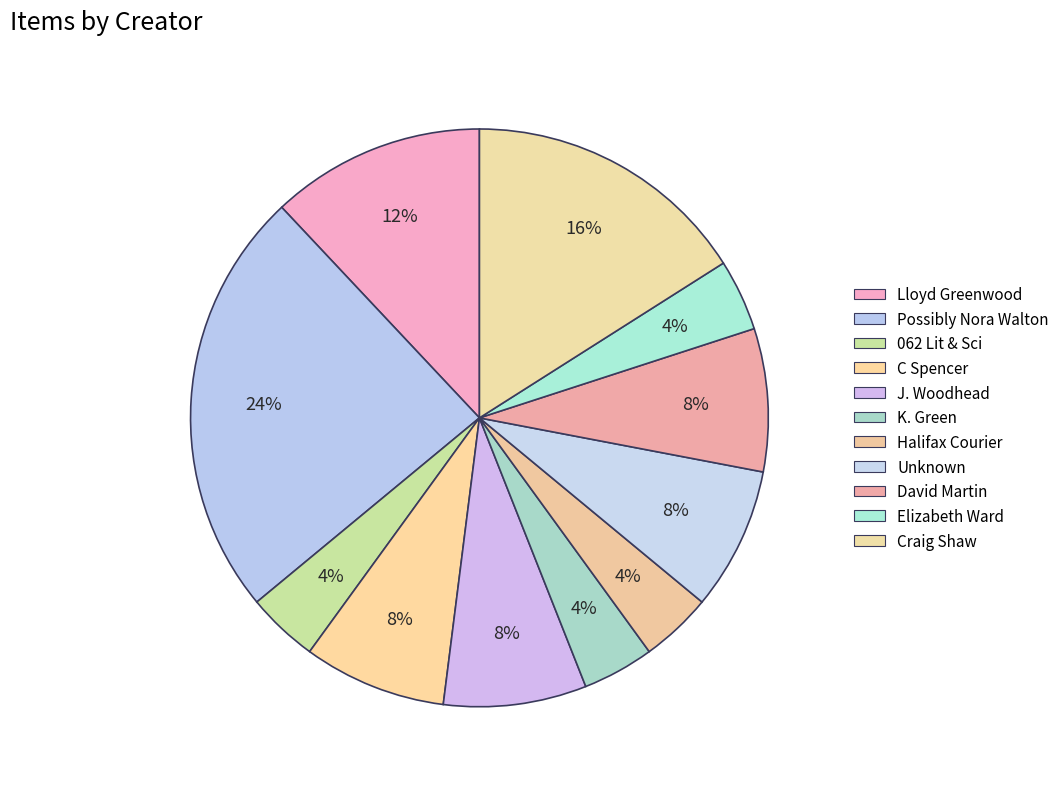

Combined, what portion of the pie is David Martin and Elizabeth Ward?

12.0%